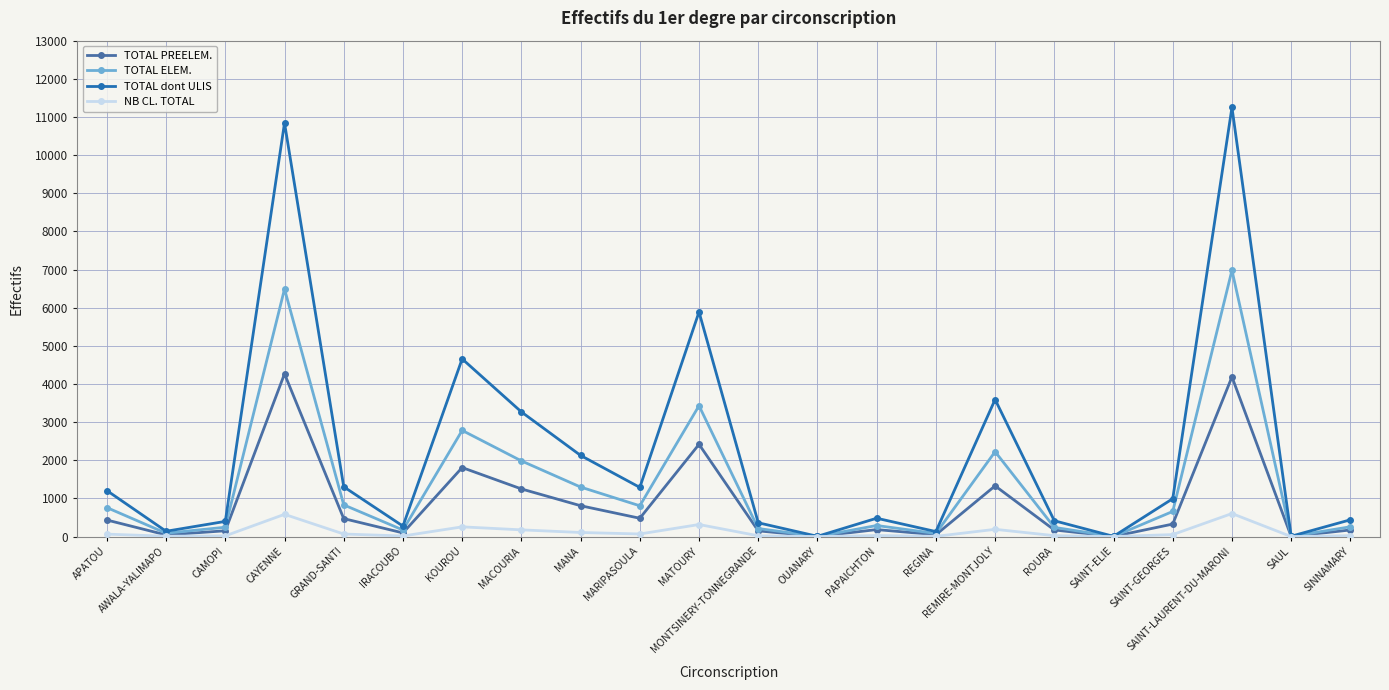

What value does the NB CL. TOTAL series have at MATOURY, to the nearest 100?

300